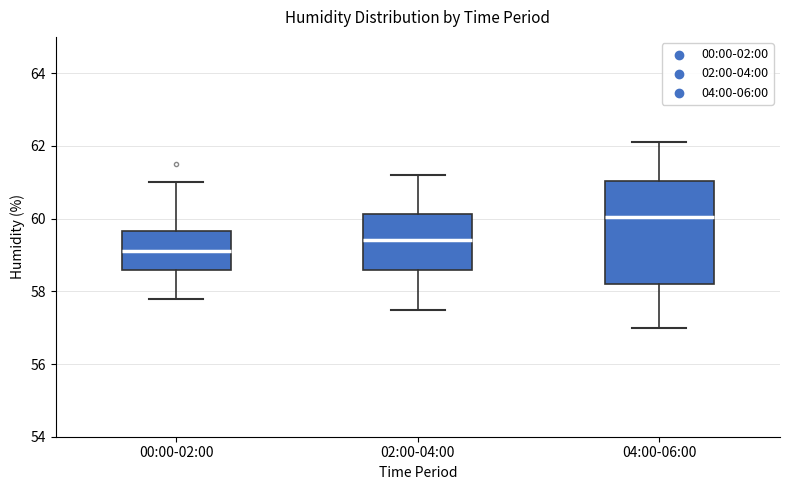

Which box has the highest median line?

04:00-06:00